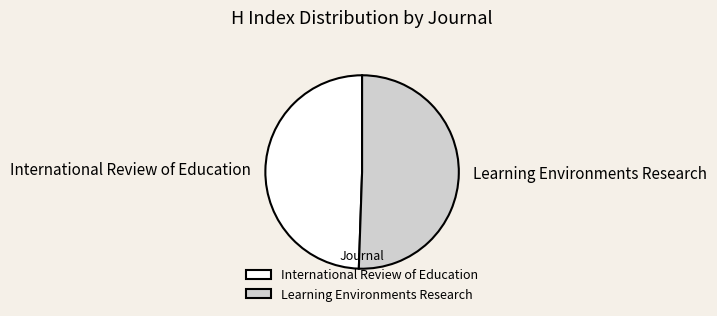

Is International Review of Education the majority of the pie?

No